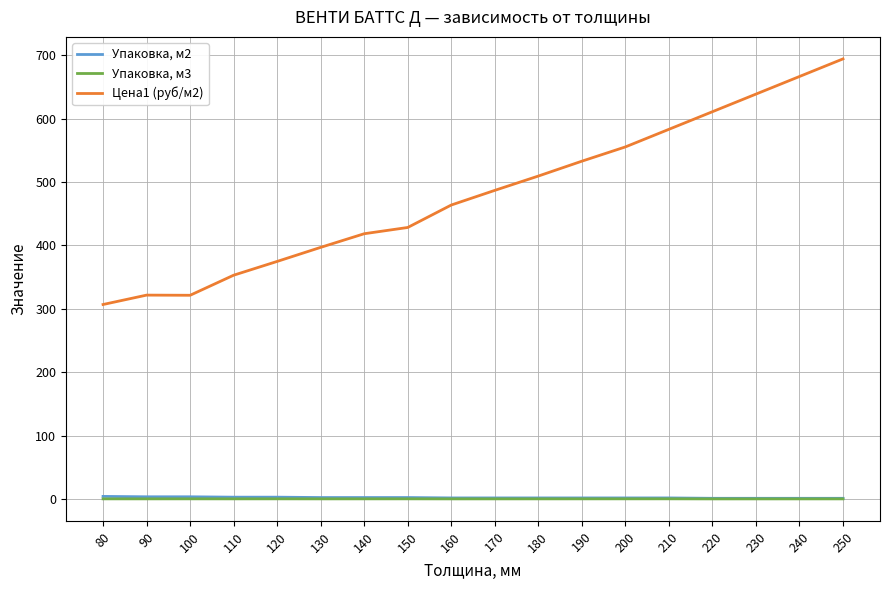

True or false: Упаковка, м3 and Упаковка, м2 intersect in this chart.

False